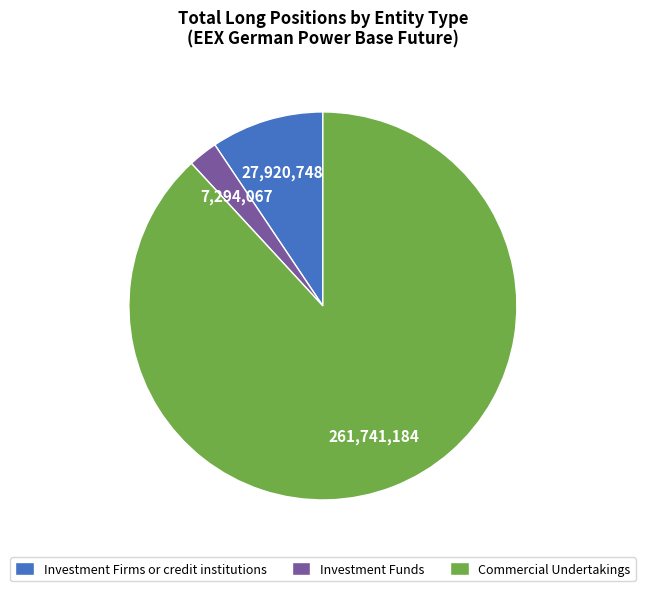

How many segments does this pie chart have?

3